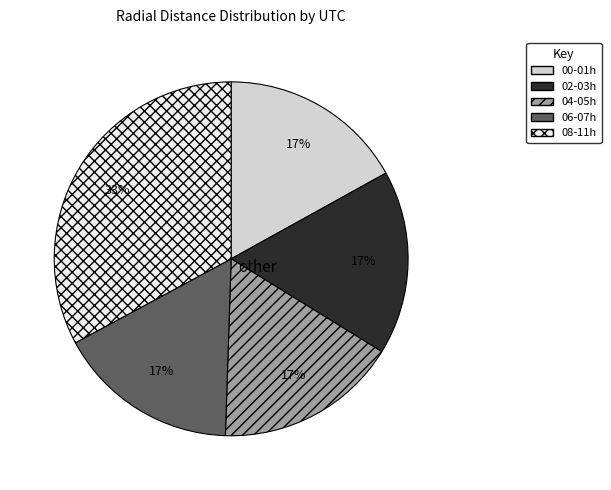

Is there any slice that represents more than half of the pie?

No